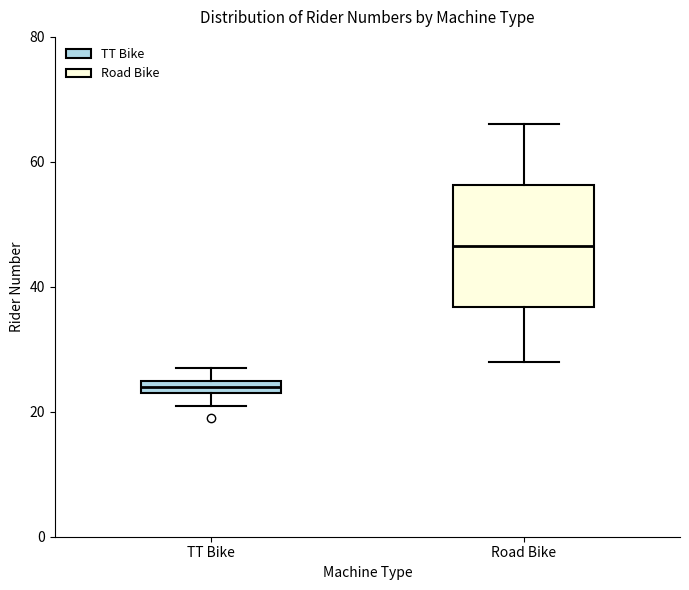

Which box is the tallest, from its lower edge to its upper edge?

Road Bike